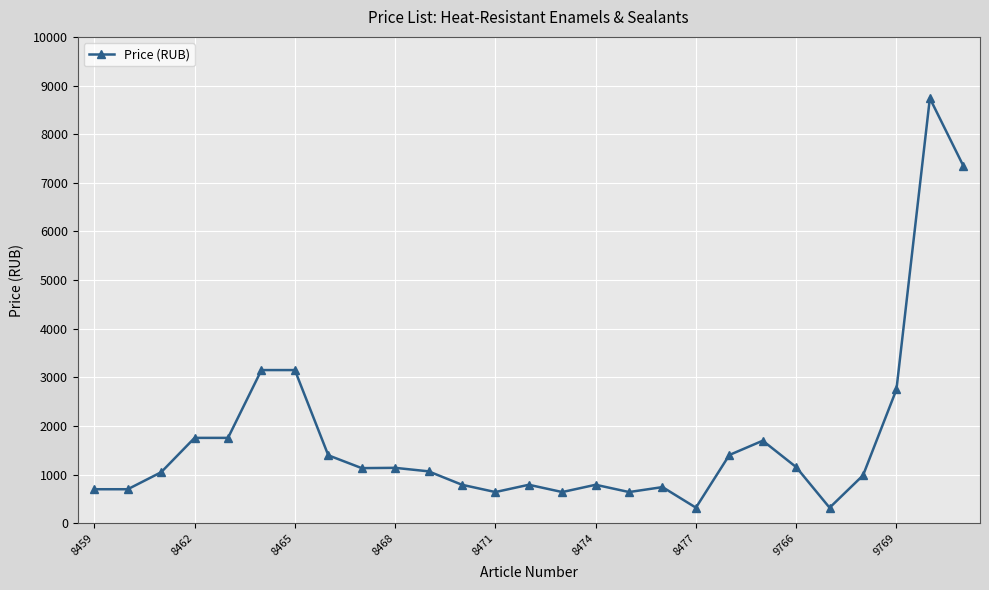

How many lines are shown in the chart?

1